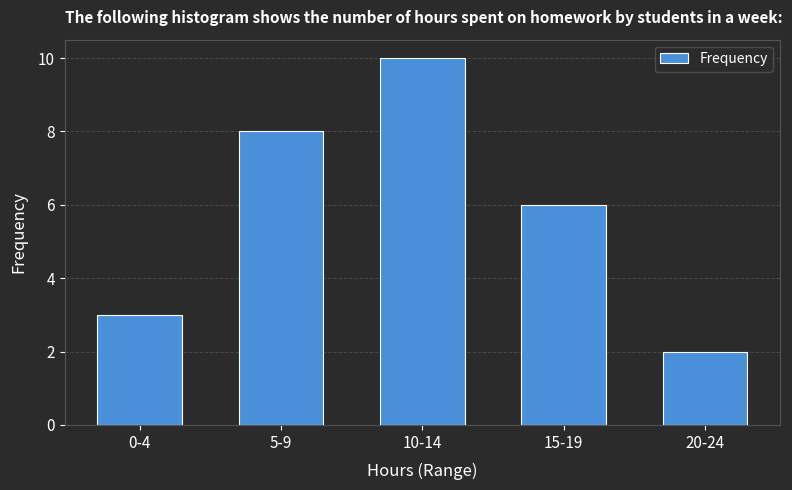

Reading right to left, what are all the values shown in this chart?

20-24=2	15-19=6	10-14=10	5-9=8	0-4=3